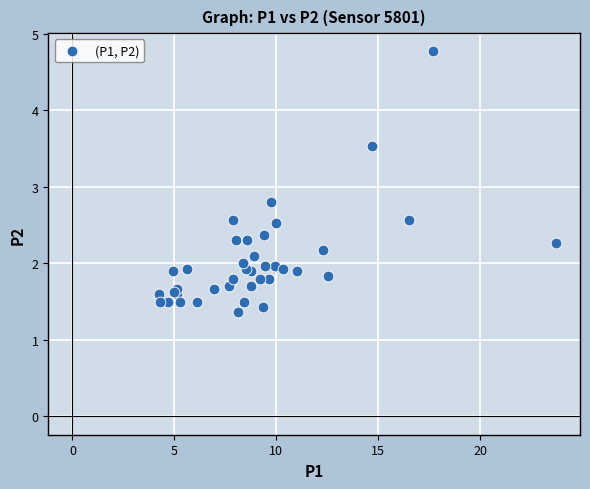

What Y value in the scatter plot is closest to 3?

2.8